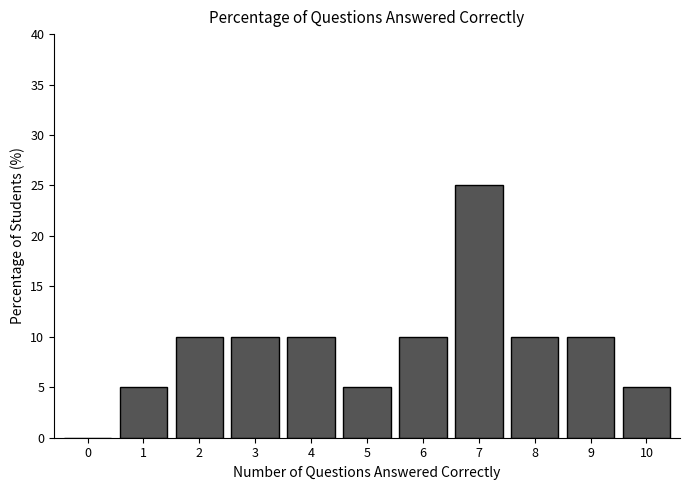

Reading right to left, extract all data points from this chart.

10=5	9=10	8=10	7=25	6=10	5=5	4=10	3=10	2=10	1=5	0=0